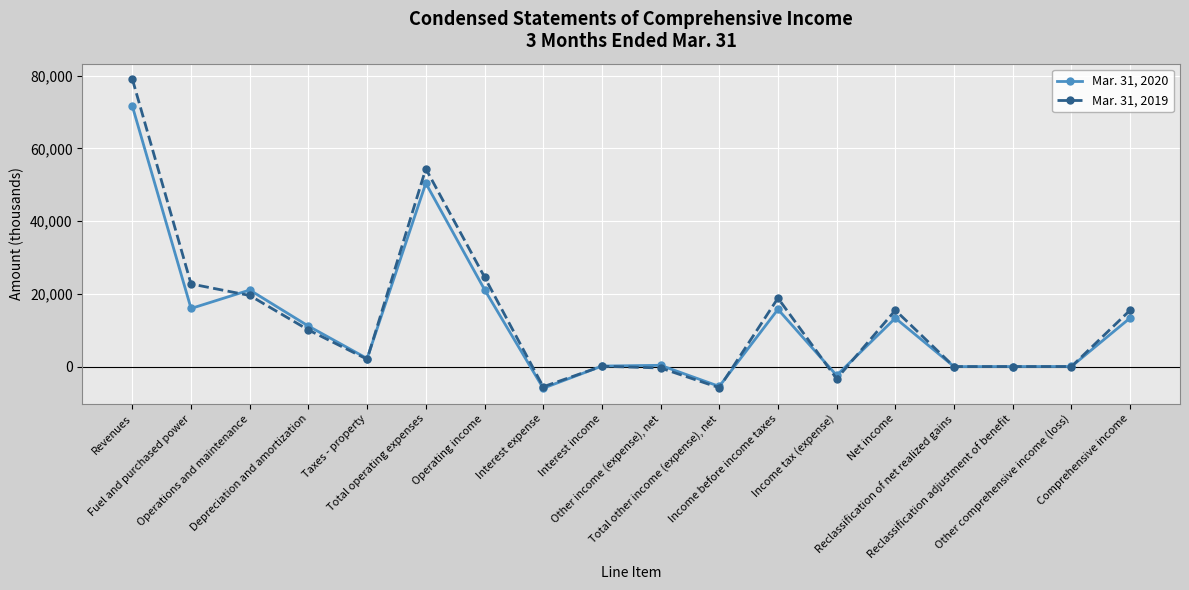

Rank the series by their average value, from lowest to highest.

Mar. 31, 2020, Mar. 31, 2019